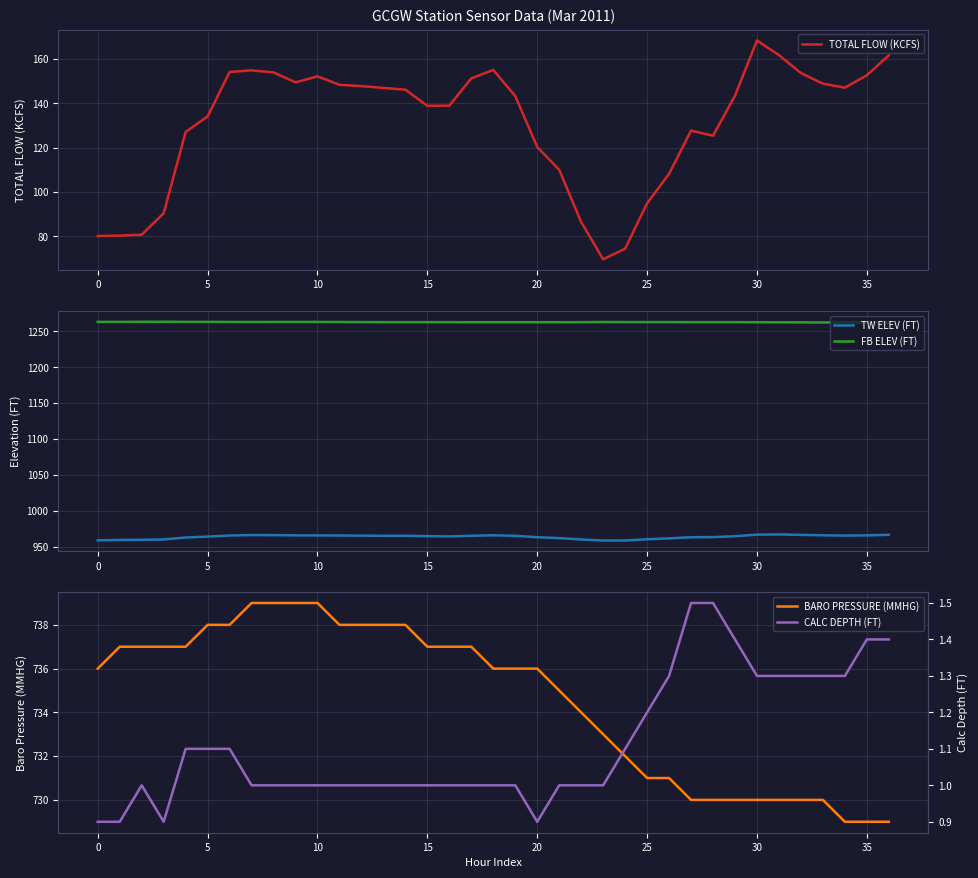

What is the spread (max minus min) of values at 32?

1261.0